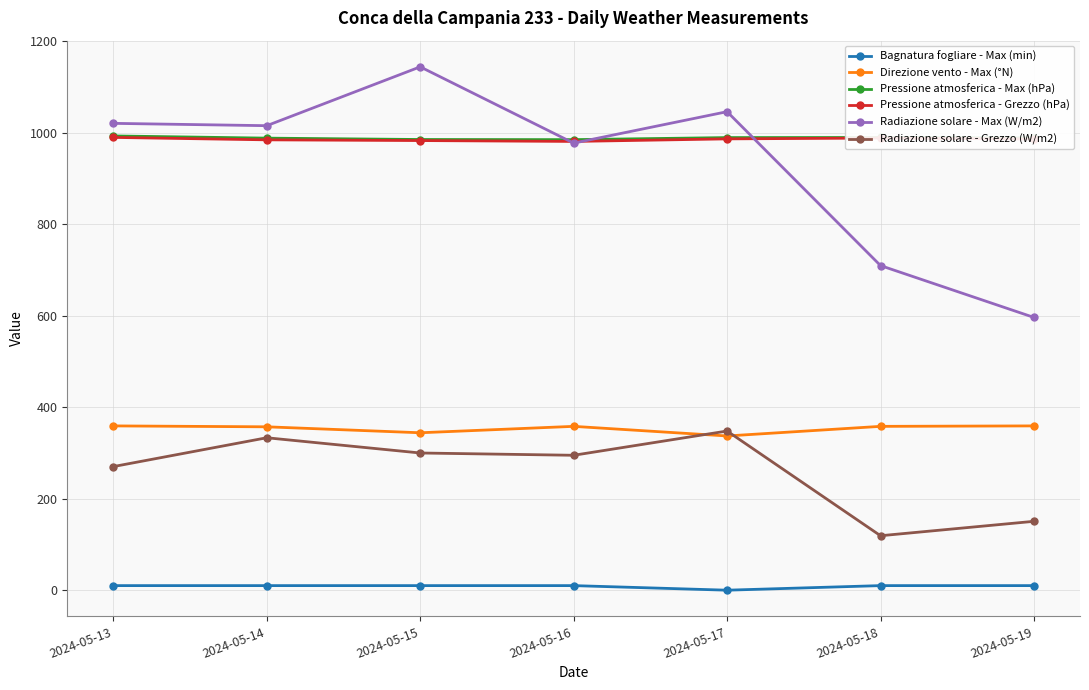

Is the value of Radiazione solare - Grezzo (W/m2) at 2024-05-19 greater than the value of Pressione atmosferica - Max (hPa) at 2024-05-16?

No